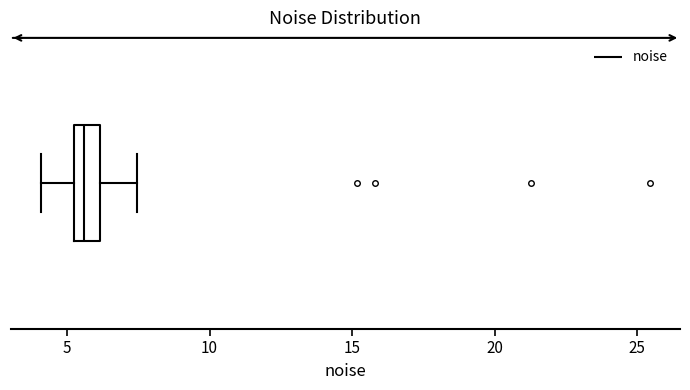

Transcribe this box plot: give where the median line is, the range the box spans, and where the two whiskers end, as read against the x-axis. The values are not printed on the chart, so give them approximately, as read against the axis.

median 5.5 (inside the box), box 5.5 to 6.0, whiskers 4.0 to 7.5